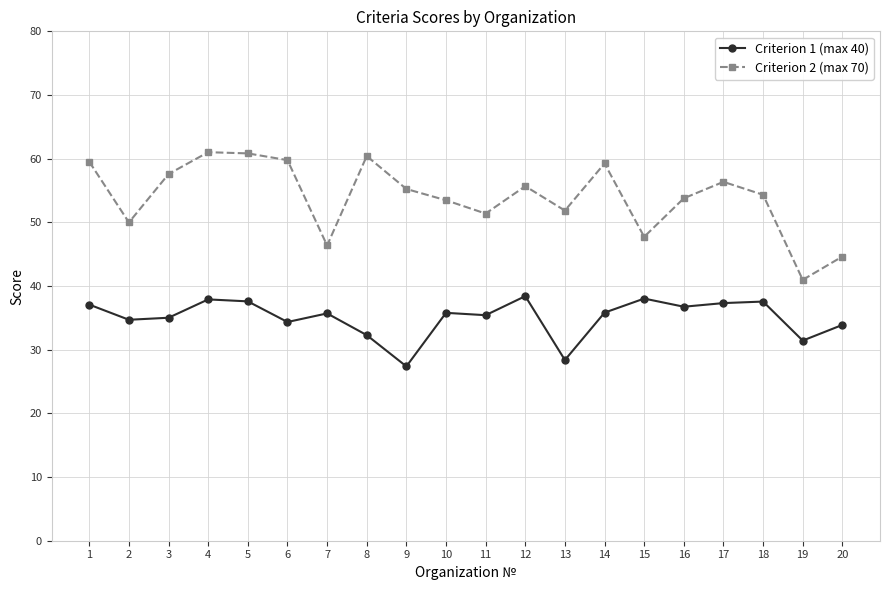

What is the value of the Criterion 2 (max 70) point at the 4th from the left?

61.0